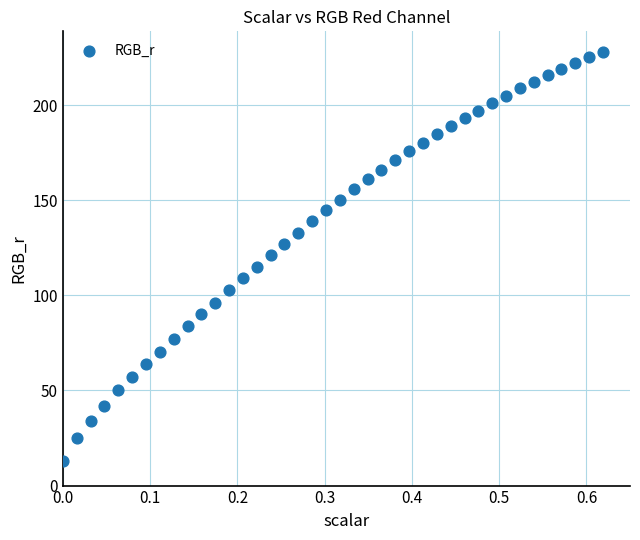

What is the range of Y values (max minus min)?

215